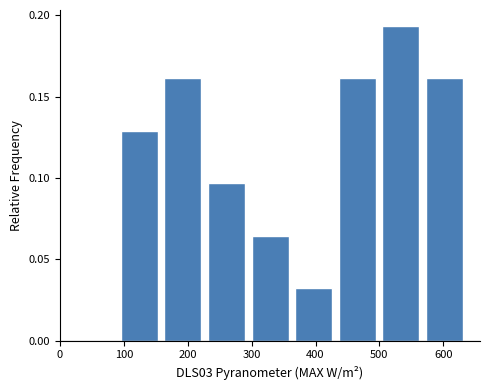

Over which range of the x-axis is the bar tallest?

500 to 570